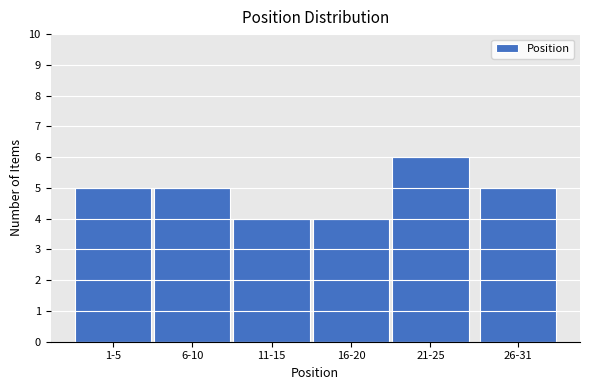

Reading left to right, list all the values displayed in this chart.

1-5=5	6-10=5	11-15=4	16-20=4	21-25=6	26-31=5